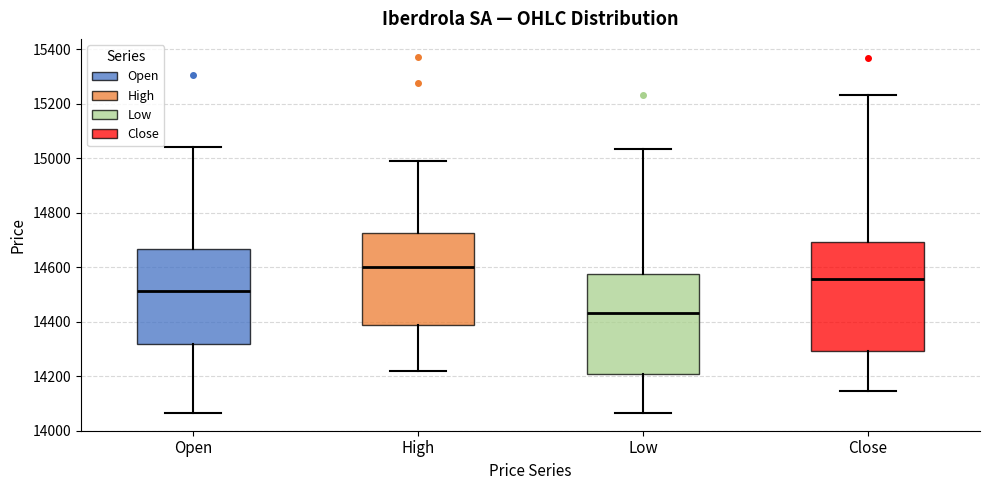

Where is the upper edge of the box for High on the y-axis? The values are not printed on the chart, so give them approximately, as read against the axis.

14720